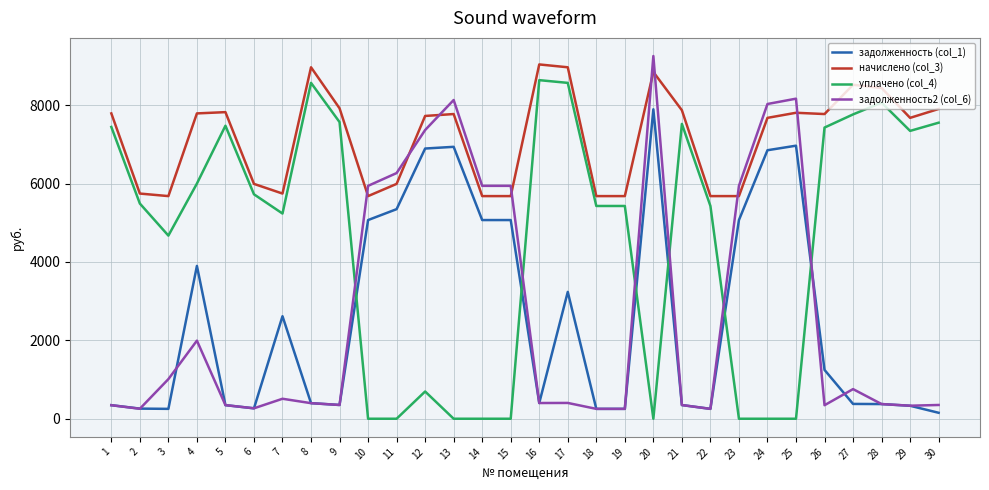

How many distinct data groups are displayed?

4